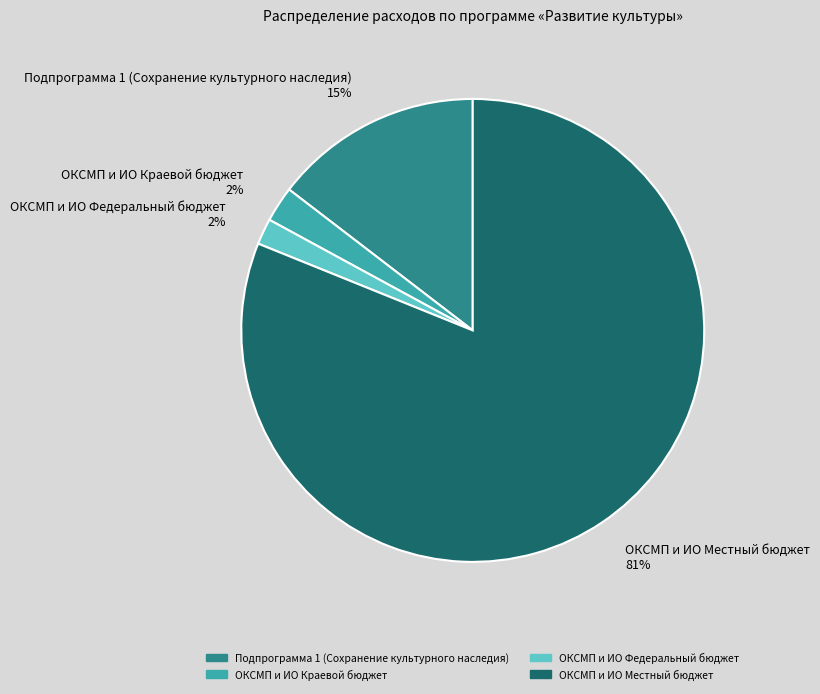

To the nearest percent, what is the difference between the largest and smallest slice percentages?

79%